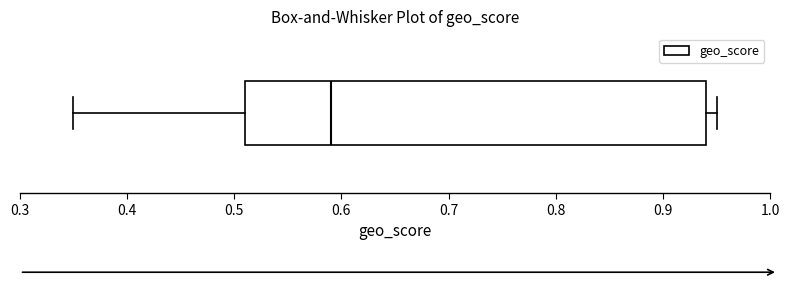

Read this box plot against the x-axis: the position of the median line, the range covered by the box, and the ends of both whiskers. The values are not printed on the chart, so give them approximately, as read against the axis.

median 0.59, box 0.51 to 0.94, whiskers 0.35 to 0.95